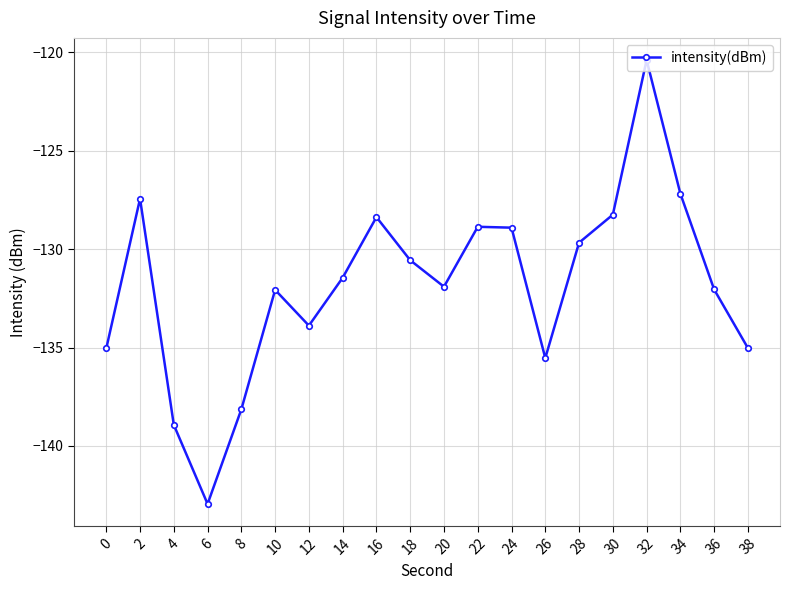

What is the value of the 10th point from the left?

-130.6